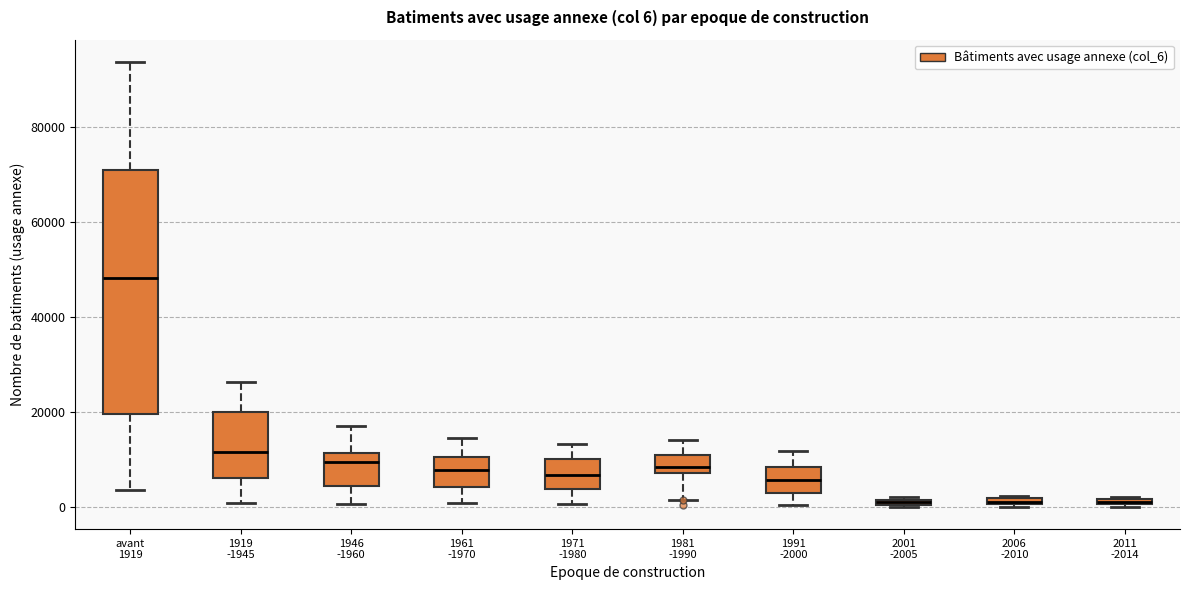

Which box is the tallest, from its lower edge to its upper edge?

avant 1919